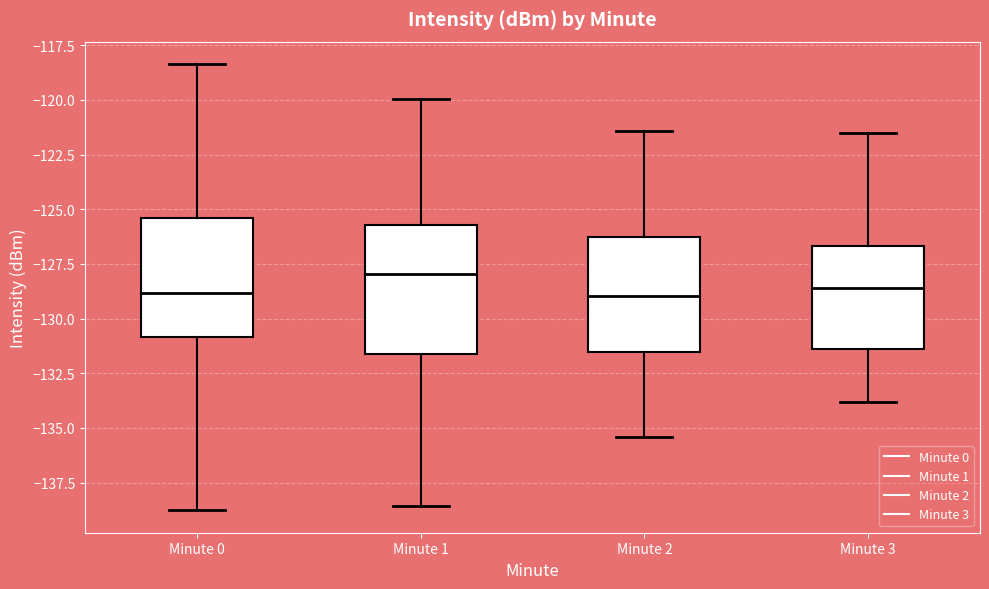

Reading left to right, transcribe this box plot: for each box, give where its median line is, the range the box spans, and where its two whiskers end, as read against the y-axis. The values are not printed on the chart, so give them approximately, as read against the axis.

Minute 0: median -129.0, box -131.0 to -125.5, whiskers -139.0 to -118.5
Minute 1: median -128.0, box -131.5 to -125.5, whiskers -138.5 to -120.0
Minute 2: median -129.0, box -131.5 to -126.5, whiskers -135.5 to -121.5
Minute 3: median -128.5, box -131.5 to -126.5, whiskers -134.0 to -121.5